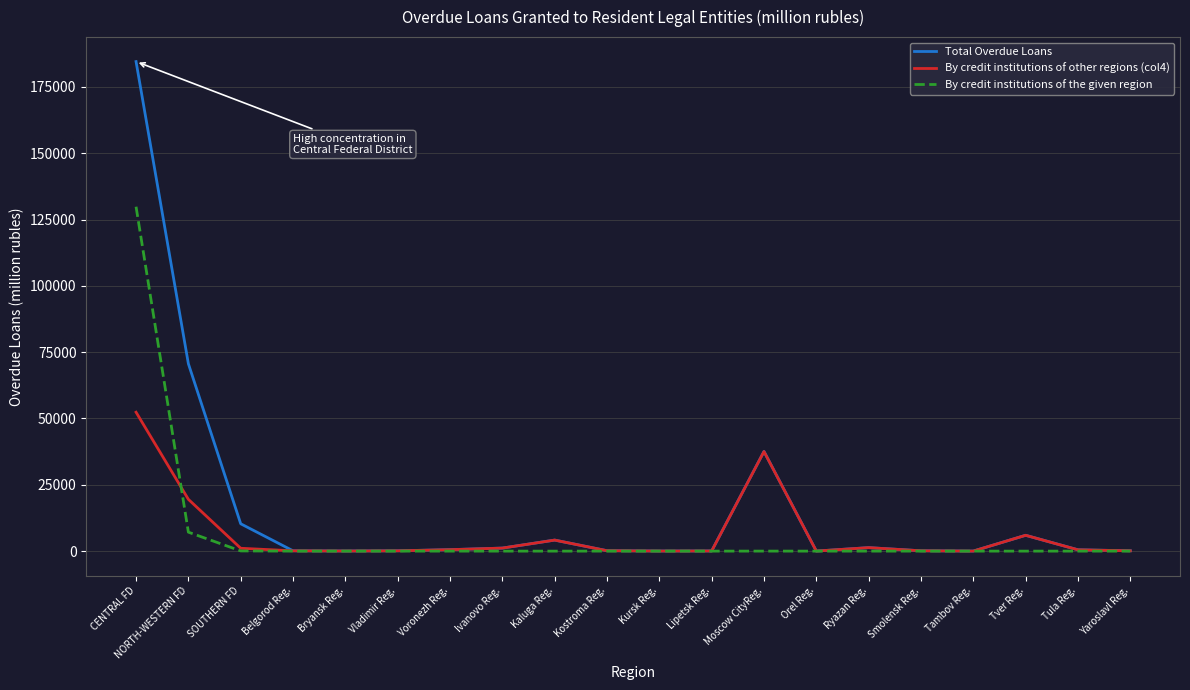

Which series has the widest spread of values?

Total Overdue Loans